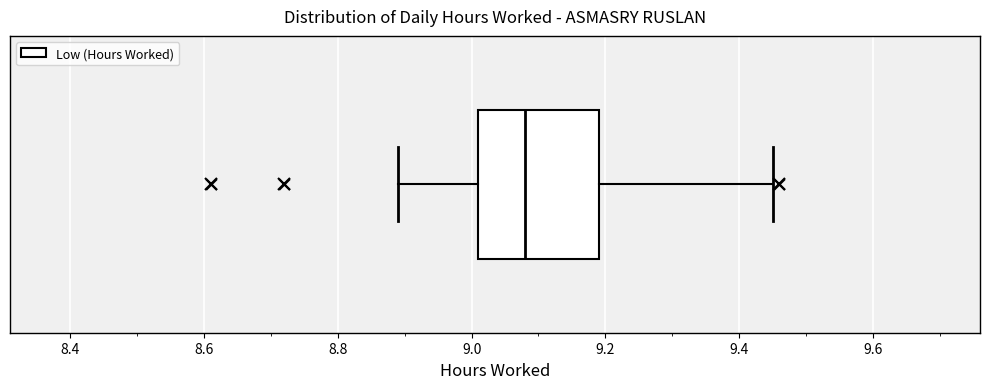

Where does the left whisker of the box end on the x-axis? The values are not printed on the chart, so give them approximately, as read against the axis.

8.90